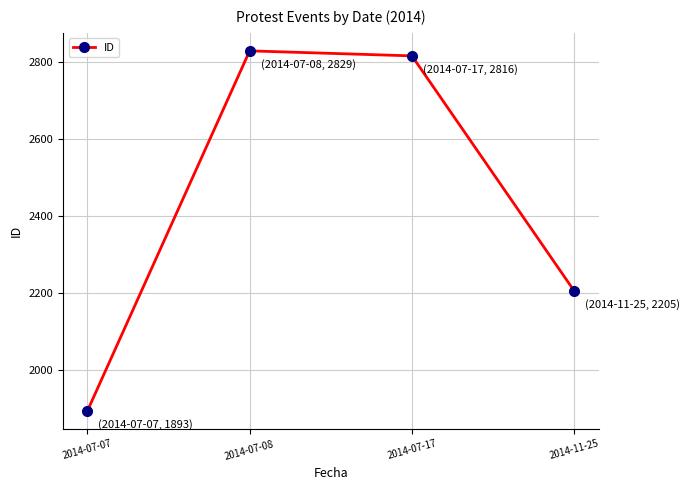

What position from the left is 2014-07-17?

3